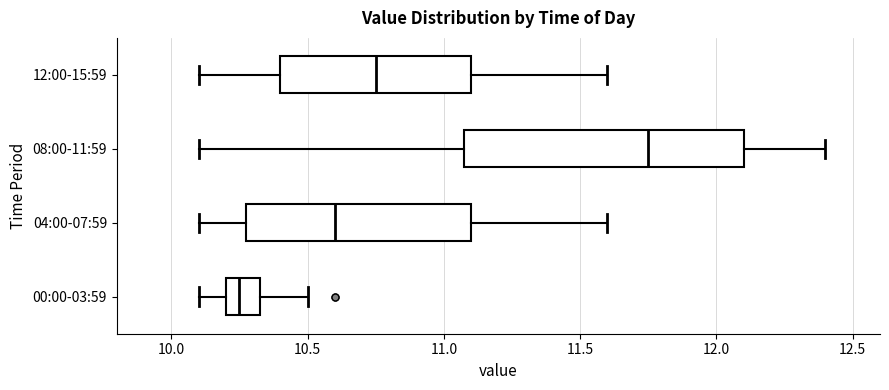

Reading bottom to top, transcribe this box plot: for each box, give where its median line is, the range the box spans, and where its two whiskers end, as read against the x-axis. The values are not printed on the chart, so give them approximately, as read against the axis.

00:00-03:59: median 10.25, box 10.20 to 10.35, whiskers 10.10 to 10.50
04:00-07:59: median 10.60, box 10.30 to 11.10, whiskers 10.10 to 11.60
08:00-11:59: median 11.75, box 11.10 to 12.10, whiskers 10.10 to 12.40
12:00-15:59: median 10.75, box 10.40 to 11.10, whiskers 10.10 to 11.60